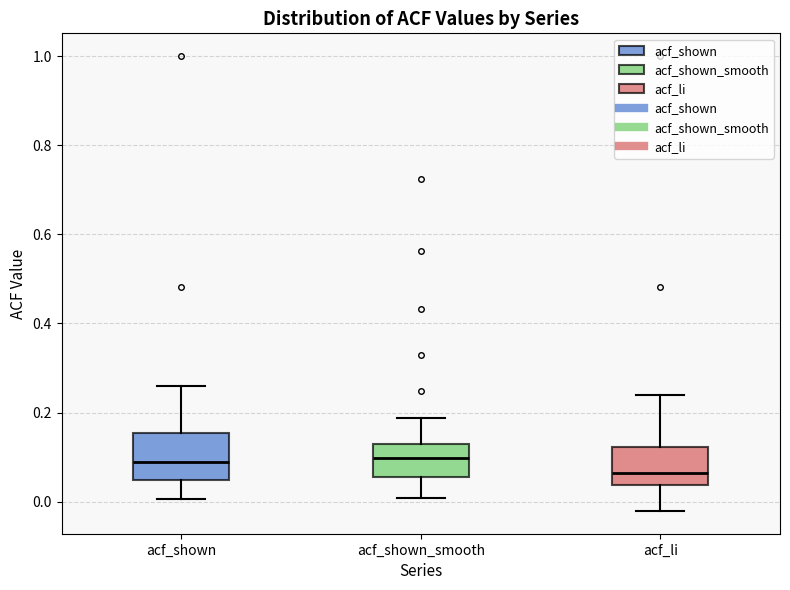

Where is the upper edge of the box for acf_li on the y-axis? The values are not printed on the chart, so give them approximately, as read against the axis.

0.12